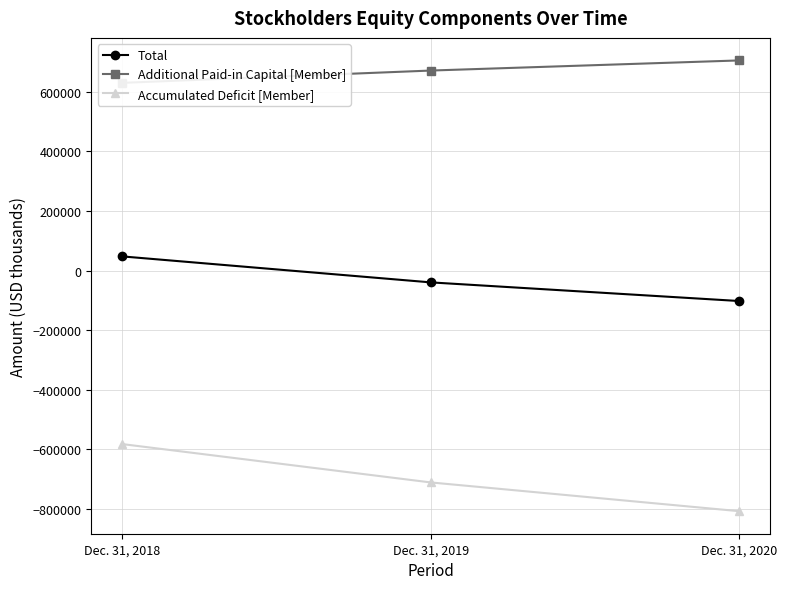

Count the Accumulated Deficit [Member] values in the range -807799 to -582468.

3